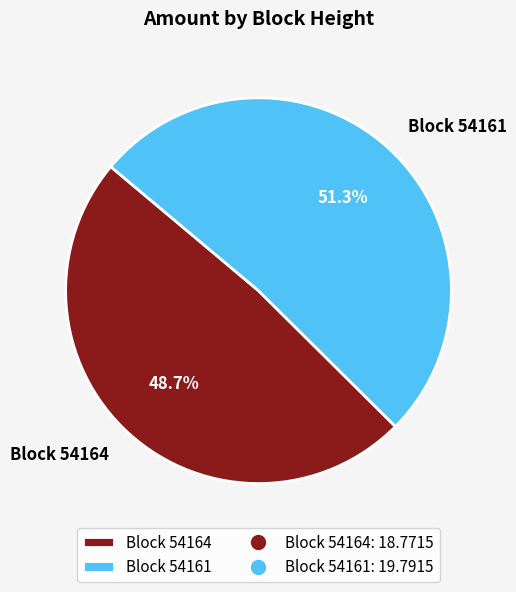

What portion of the pie excludes Block 54161?

48.7%